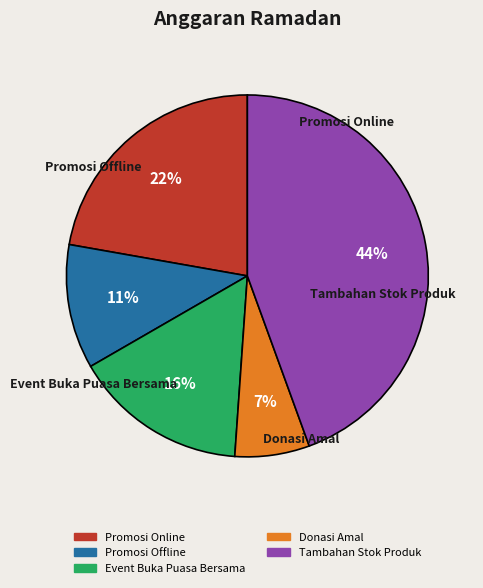

Rank the categories by value from highest to lowest.

Tambahan Stok Produk, Promosi Online, Event Buka Puasa Bersama, Promosi Offline, Donasi Amal